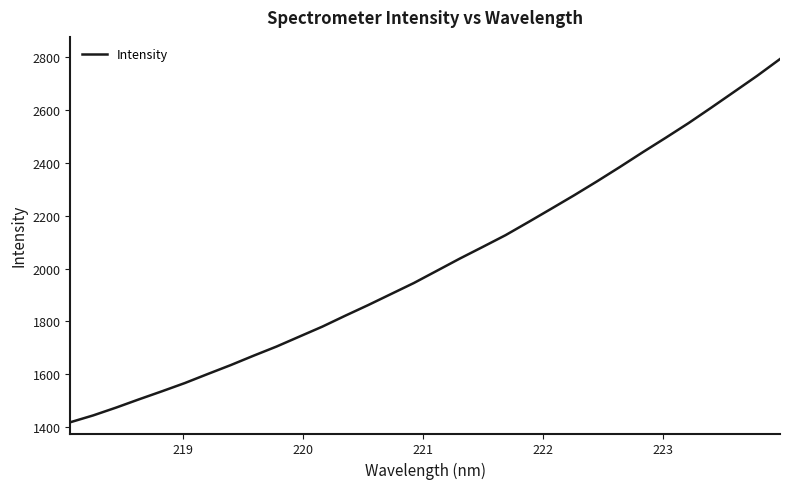

What is the minimum value shown in the chart?

1418.7